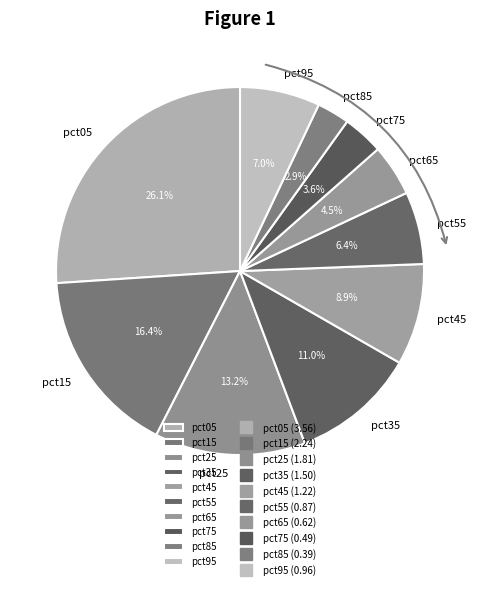

Which category has the biggest portion of the pie?

pct05